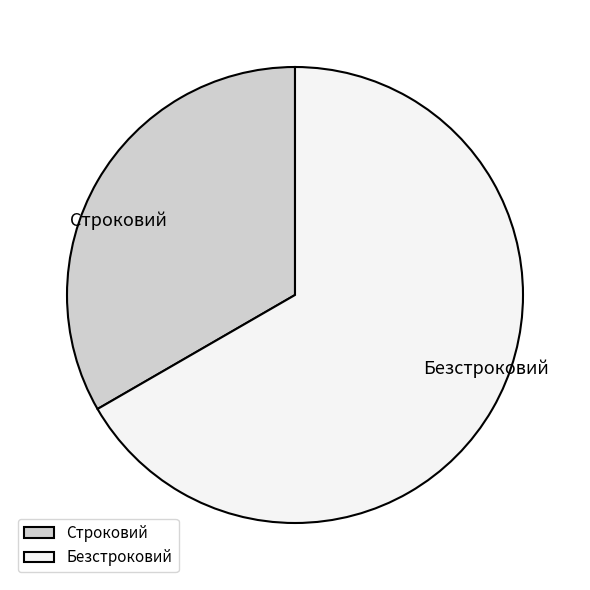

True or false: Безстроковий accounts for 72% of the total.

False